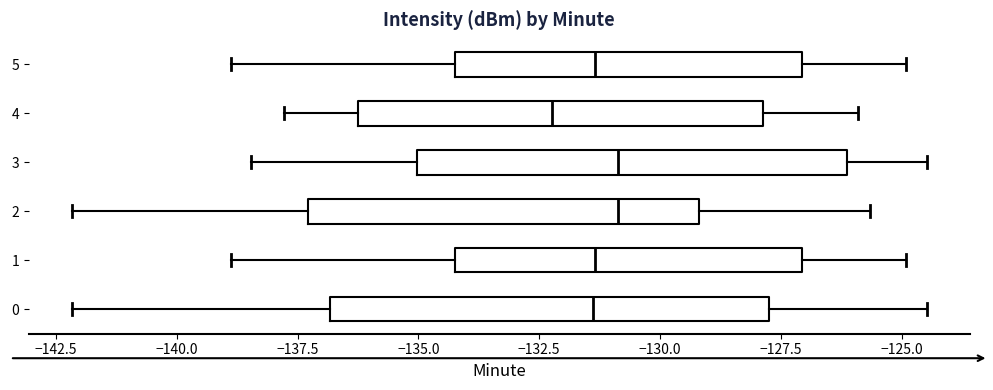

Reading bottom to top, transcribe this box plot: for each box, give where its median line is, the range the box spans, and where its two whiskers end, as read against the x-axis. The values are not printed on the chart, so give them approximately, as read against the axis.

0: median -131.5, box -137.0 to -128.0, whiskers -142.0 to -124.5
1: median -131.5, box -134.5 to -127.0, whiskers -139.0 to -125.0
2: median -131.0, box -137.5 to -129.0, whiskers -142.0 to -125.5
3: median -131.0, box -135.0 to -126.0, whiskers -138.5 to -124.5
4: median -132.0, box -136.0 to -128.0, whiskers -138.0 to -126.0
5: median -131.5, box -134.5 to -127.0, whiskers -139.0 to -125.0